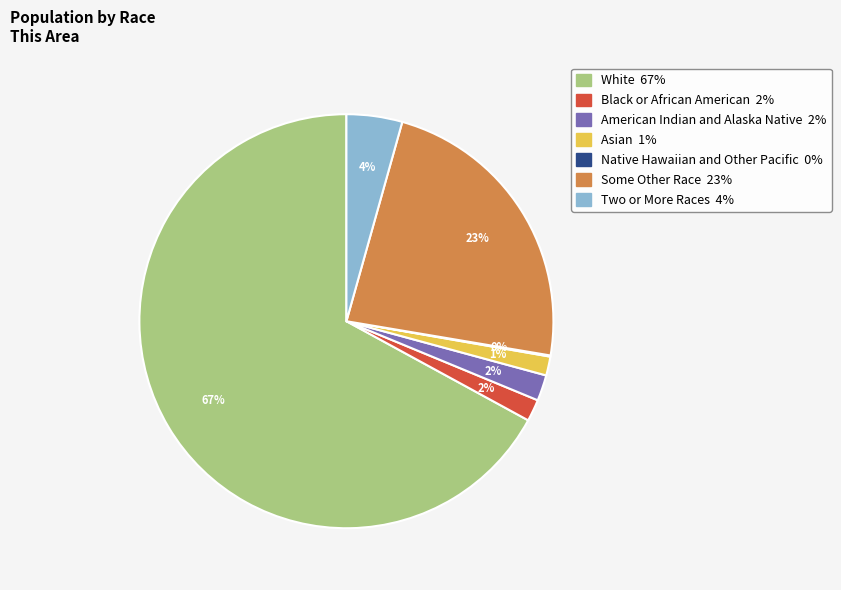

Is there any slice that represents more than half of the pie?

Yes